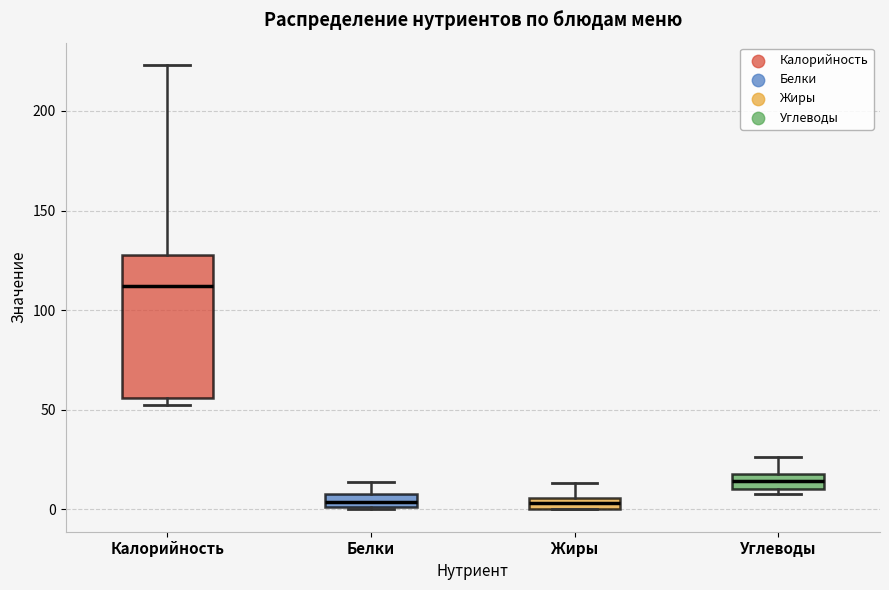

Which box has the highest median line?

Калорийность